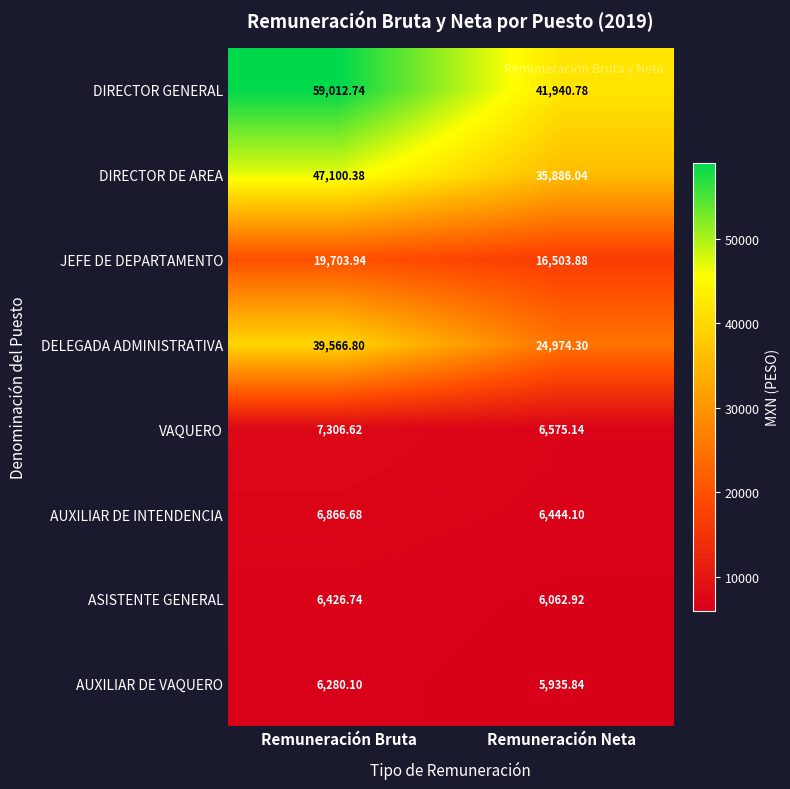

Which category has the highest value in the JEFE DE DEPARTAMENTO series?

Remuneración Bruta